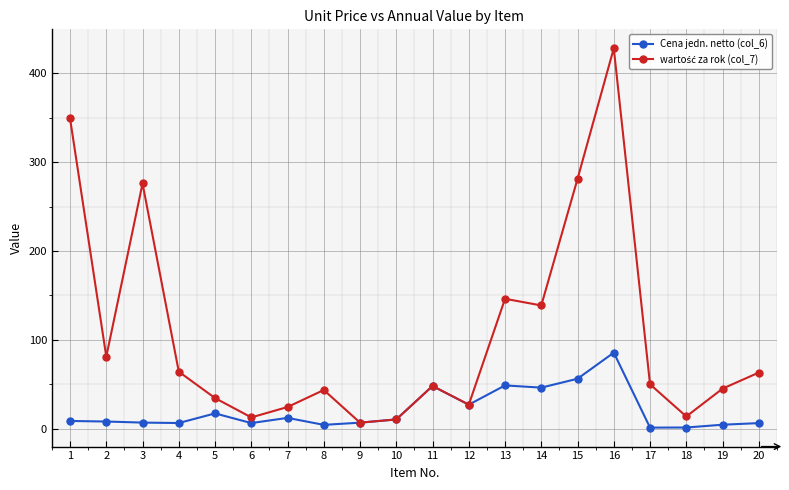

Which label corresponds to the largest value in the chart?

16